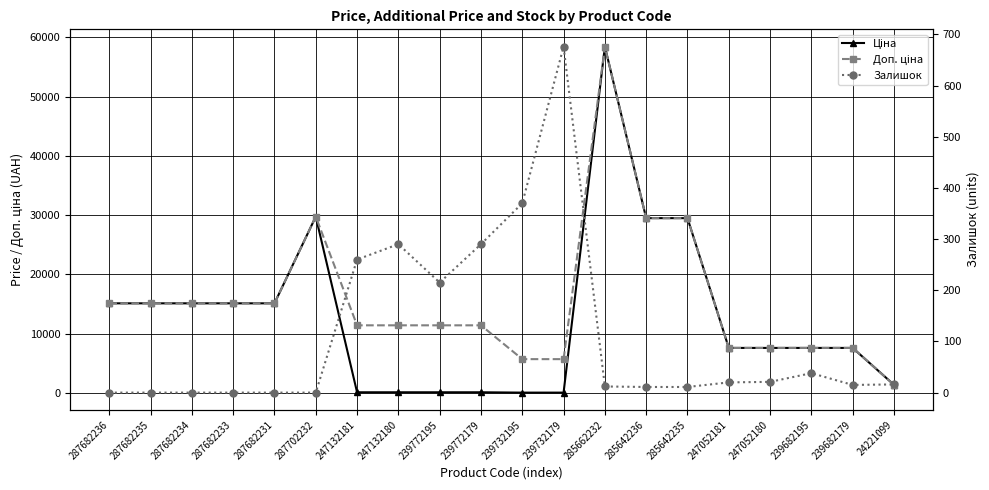

Which category has the highest value in the Доп. ціна series?

285662232